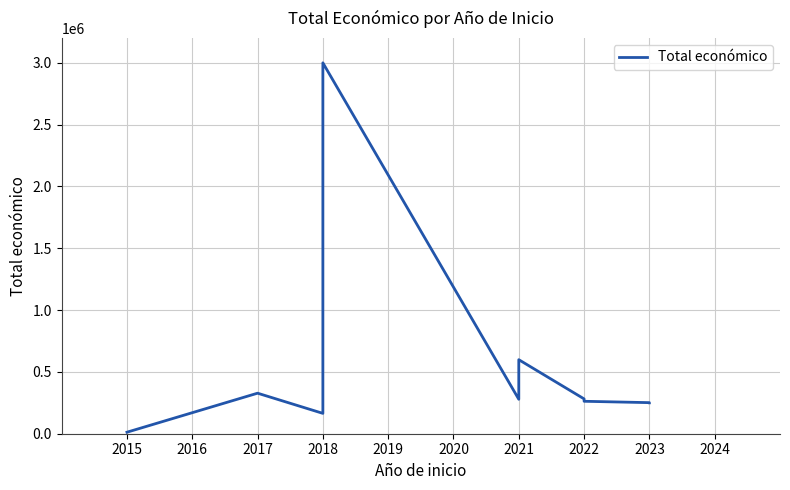

What is the change in value from 2022 to 2023?

-12332